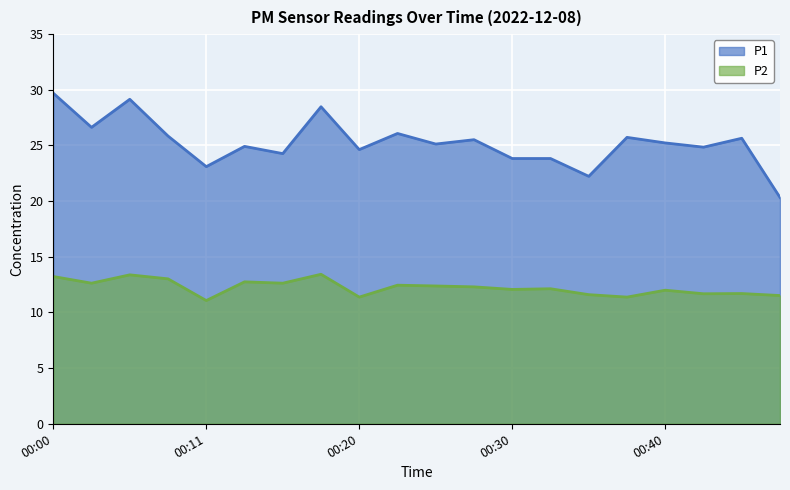

How many interior local peaks does the P1 series have?

7